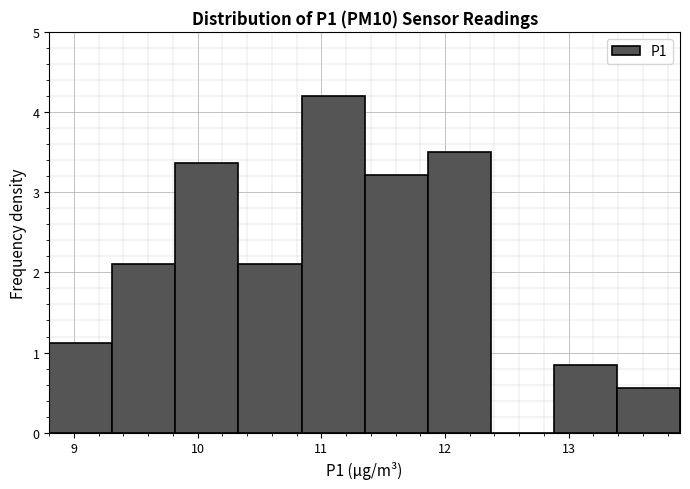

Reading left to right, list every bar in this chart as the range it spans on the x-axis followed by its height. Neither the bar edges nor the heights are printed on the chart, so give them approximately, as read against the axes.

8.80 to 9.31: 1.1
9.31 to 9.82: 2.1
9.82 to 10.33: 3.4
10.33 to 10.84: 2.1
10.84 to 11.35: 4.2
11.35 to 11.86: 3.2
11.86 to 12.37: 3.5
12.37 to 12.88: 0
12.88 to 13.39: 0.8
13.39 to 13.90: 0.6